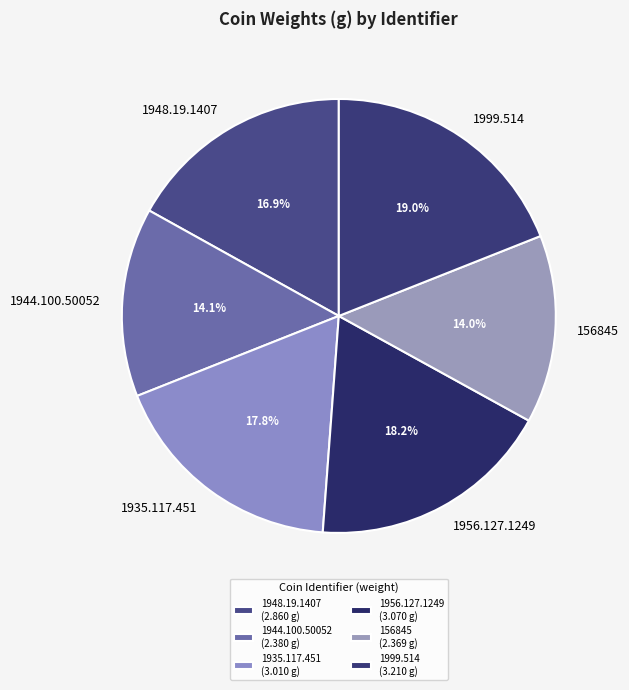

Combined, do 1956.127.1249 and 1948.19.1407 account for over 50%?

No